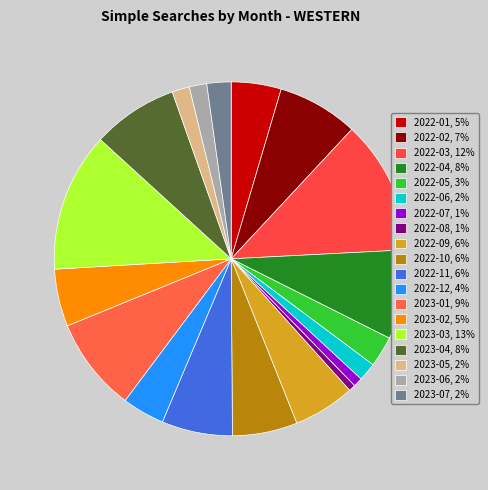

Is it true that 2022-09 is 14% of the pie?

False